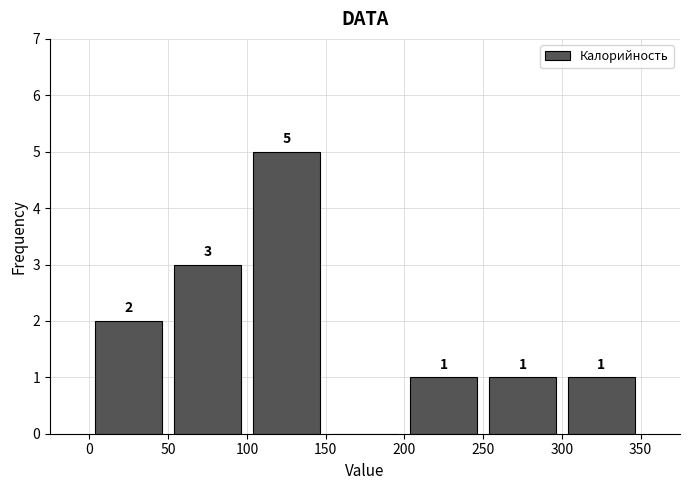

Over which range of the x-axis is the bar tallest?

100 to 150